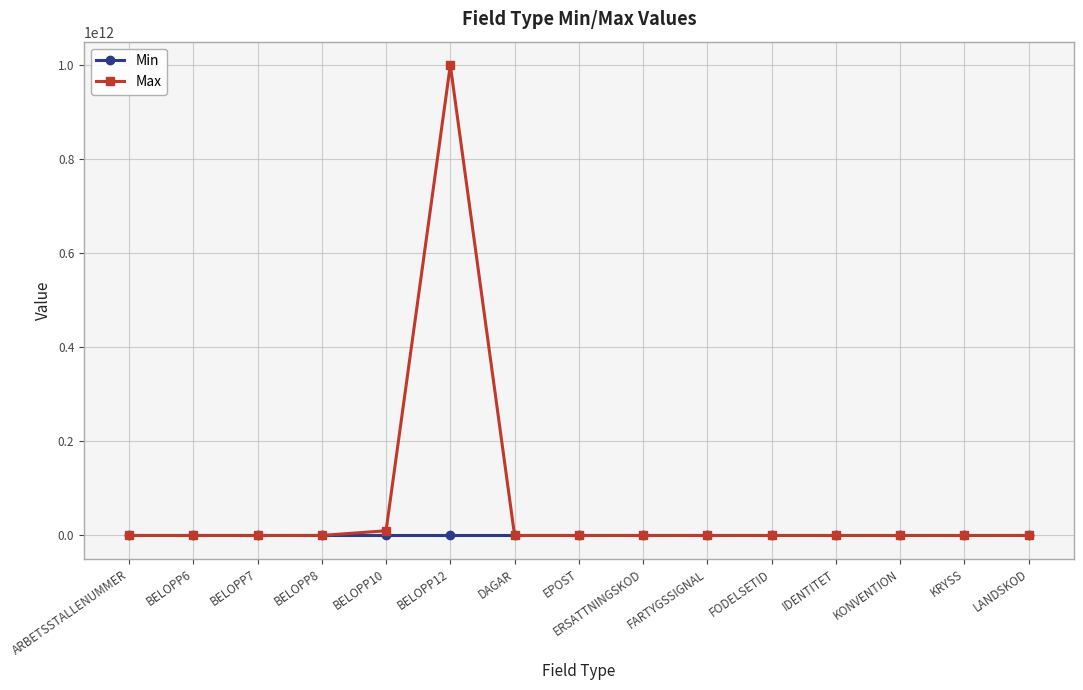

What is the label of the 15th point from the right?

ARBETSSTALLENUMMER